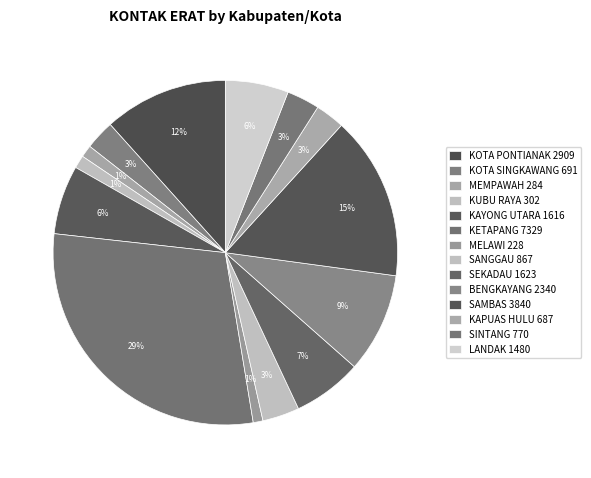

To the nearest percent, what is the combined percentage of MELAWI and KOTA PONTIANAK?

13%